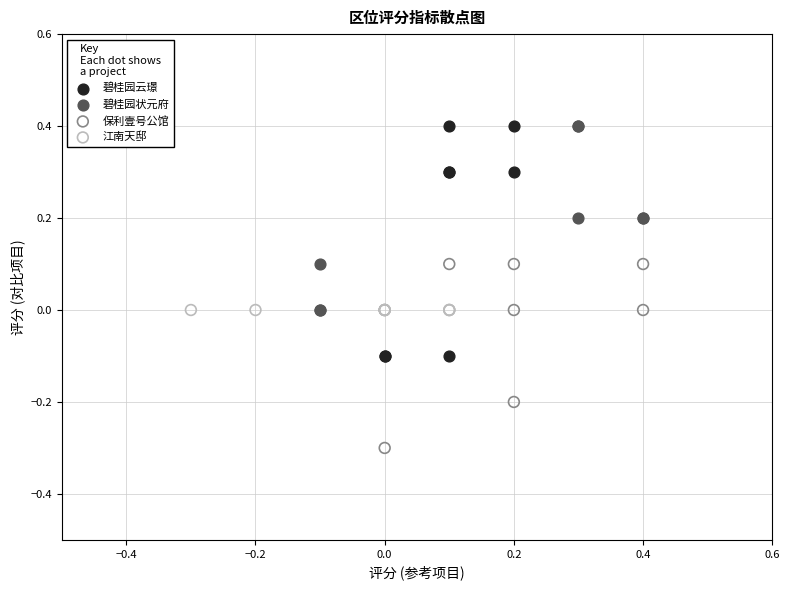

Which series contains the lowest Y value?

保利壹号公馆